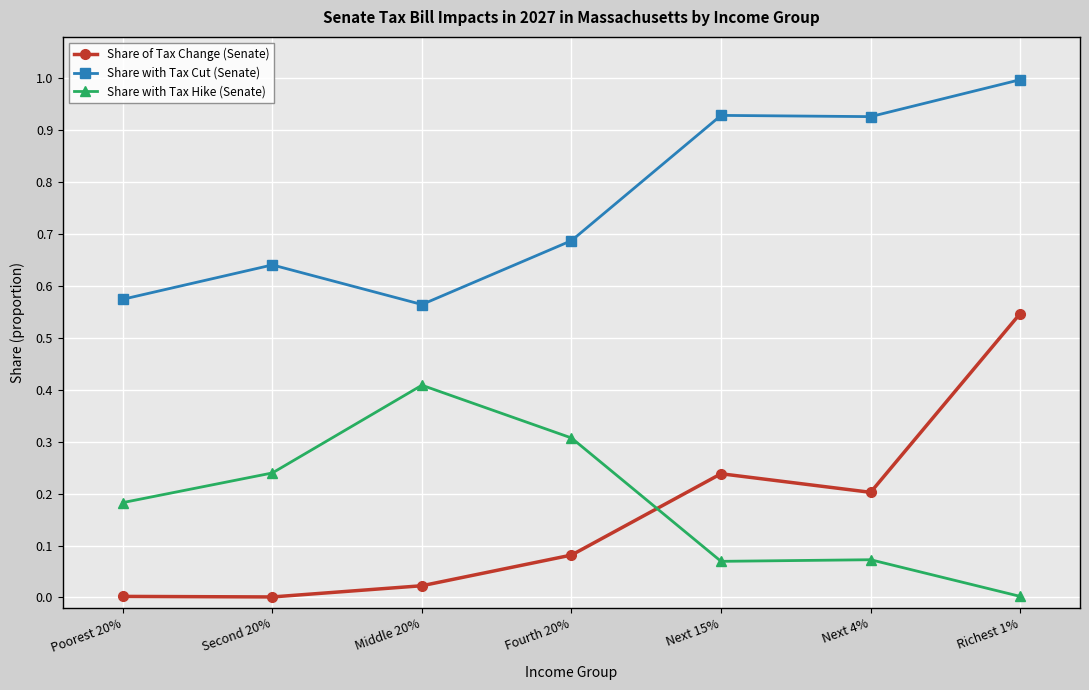

Which category has the highest value in the Share with Tax Hike (Senate) series?

Middle 20%